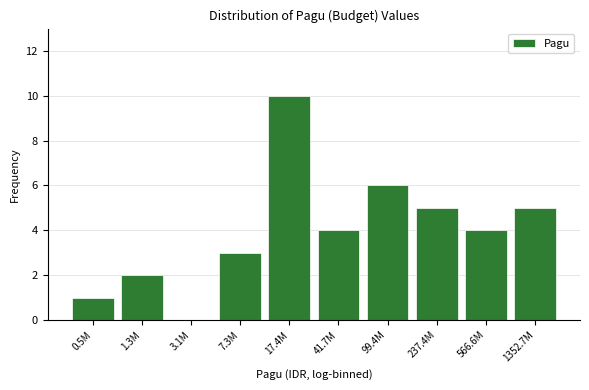

Reading left to right, extract all data points from this chart.

0.5M=1	1.3M=2	3.1M=0	7.3M=3	17.4M=10	41.7M=4	99.4M=6	237.4M=5	566.6M=4	1352.7M=5